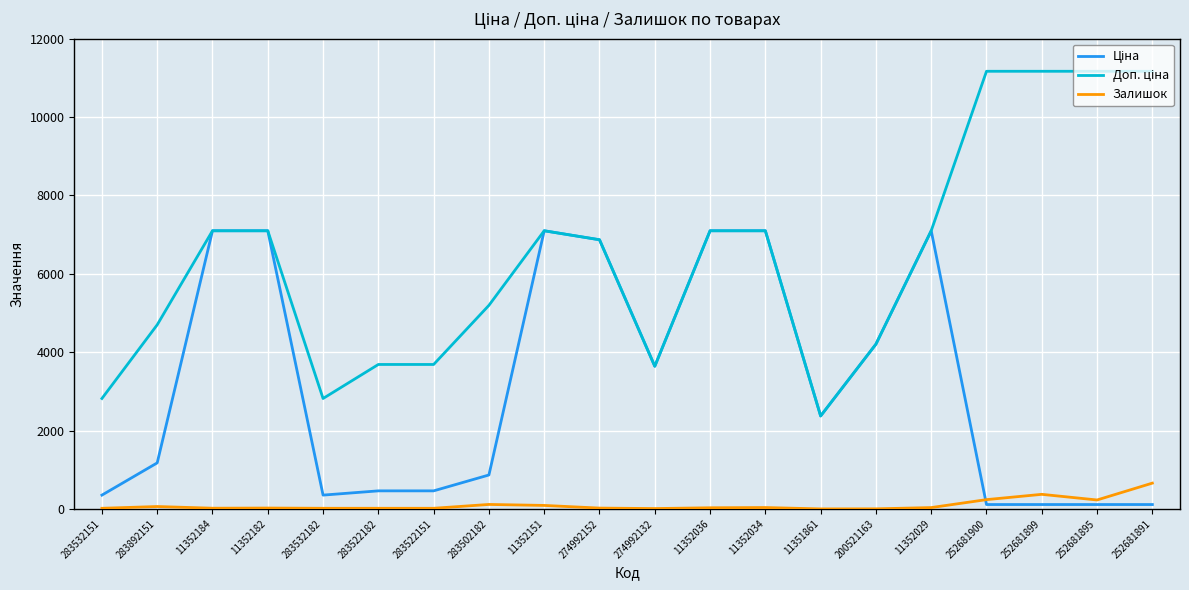

At which label does Залишок reach its peak?

252681891